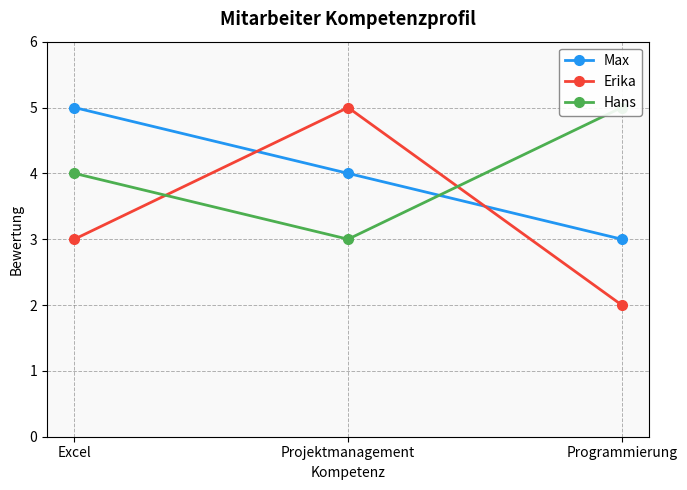

Where does the Hans series first go above 4?

Programmierung